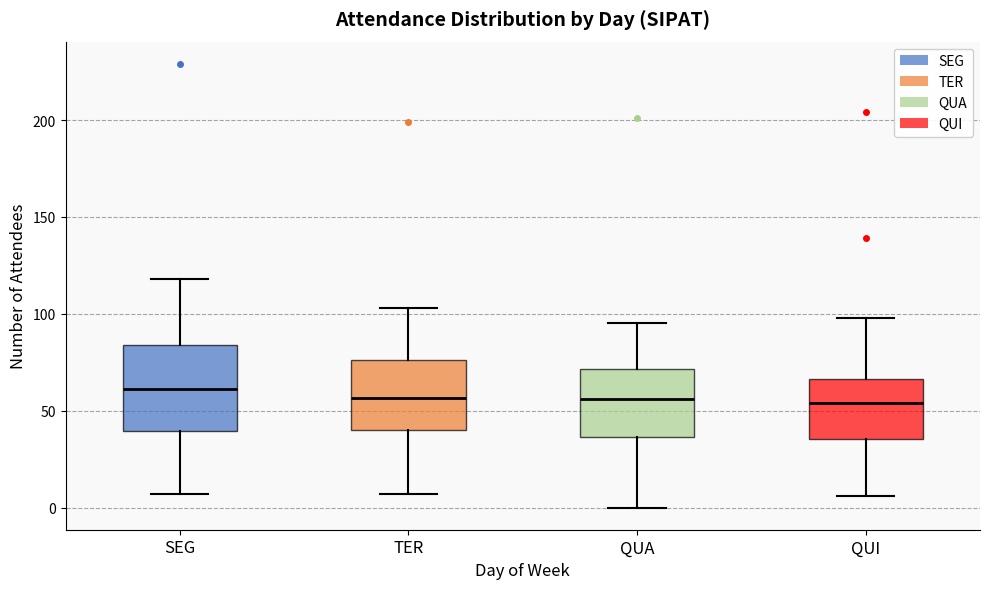

Comparing the boxes themselves (not the whiskers), which one is the tallest?

SEG